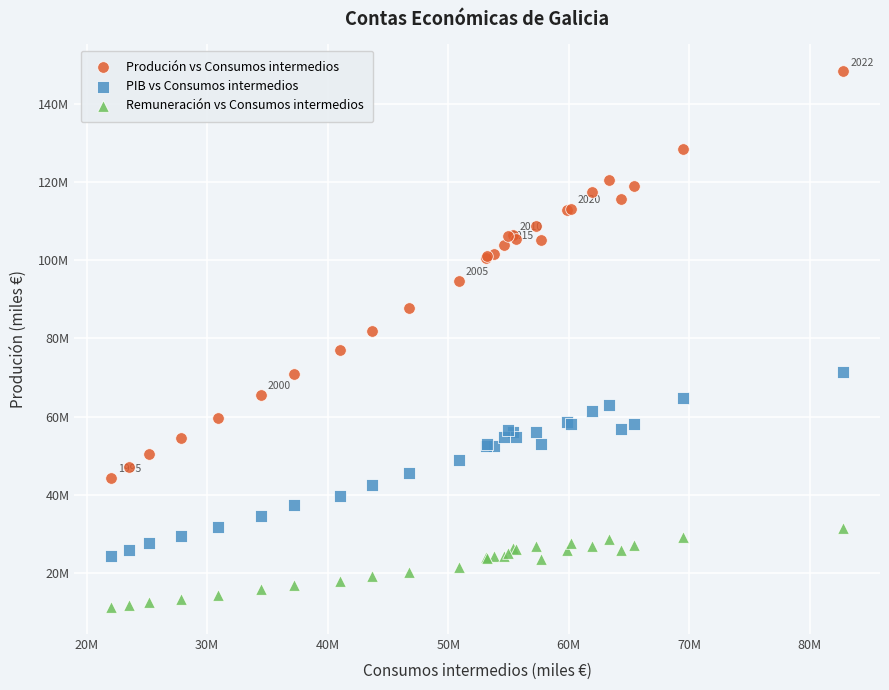

Which series contains the lowest Y value?

Remuneración vs Consumos intermedios